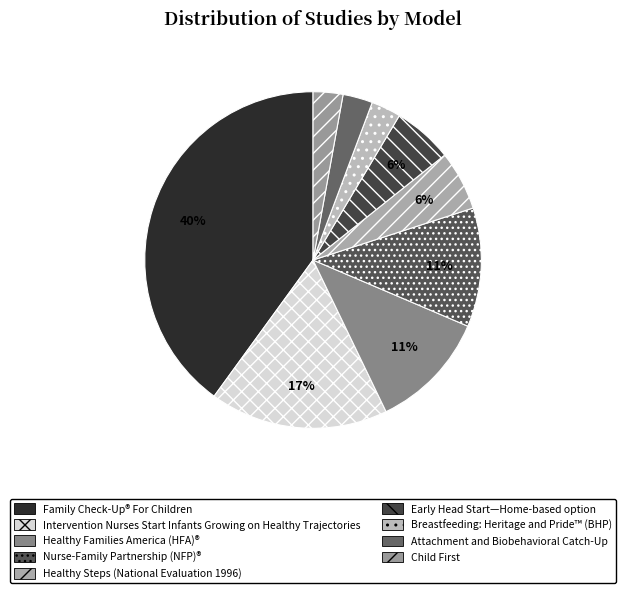

To the nearest percent, what percentage of the pie is Breastfeeding: Heritage and Pride™ (BHP)?

3%